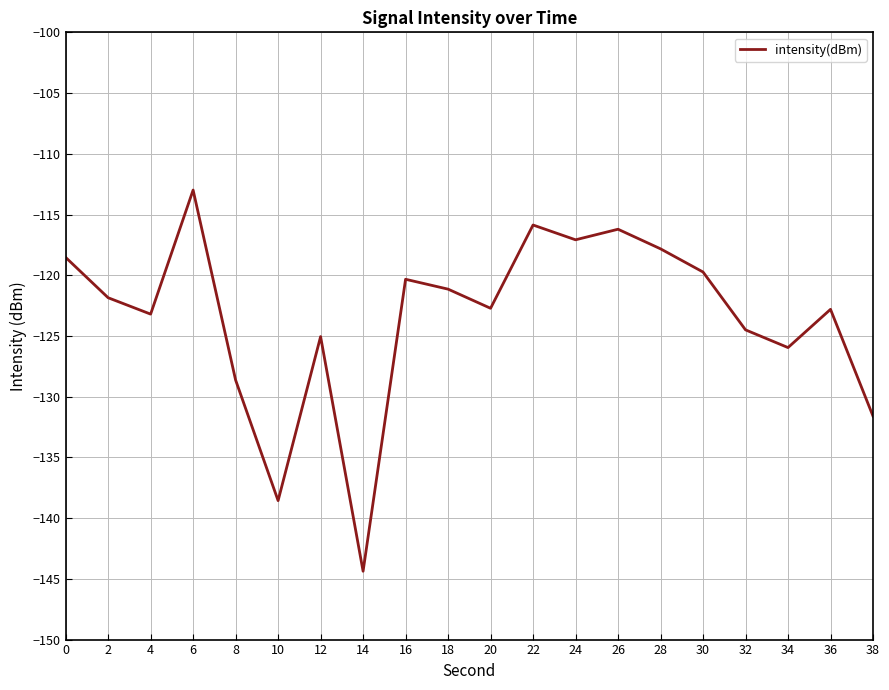

What is the change in value from 20 to 34?

-3.2